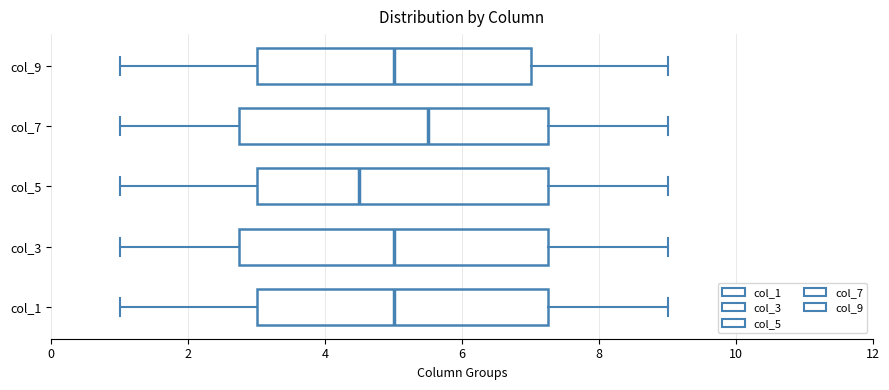

Reading bottom to top, transcribe this box plot: for each box, give where its median line is, the range the box spans, and where its two whiskers end, as read against the x-axis. The values are not printed on the chart, so give them approximately, as read against the axis.

col_1: median 5.0, box 3.0 to 7.2, whiskers 1.0 to 9.0
col_3: median 5.0, box 2.8 to 7.2, whiskers 1.0 to 9.0
col_5: median 4.6, box 3.0 to 7.2, whiskers 1.0 to 9.0
col_7: median 5.6, box 2.8 to 7.2, whiskers 1.0 to 9.0
col_9: median 5.0, box 3.0 to 7.0, whiskers 1.0 to 9.0